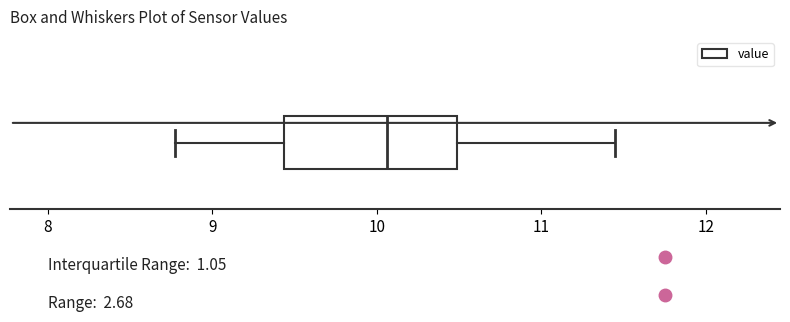

Where does the right whisker of the box end on the x-axis? The values are not printed on the chart, so give them approximately, as read against the axis.

11.5